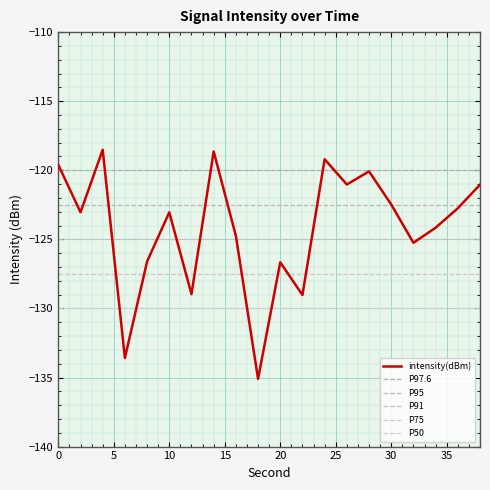

The value at 14 is -118.6. True or false?

True